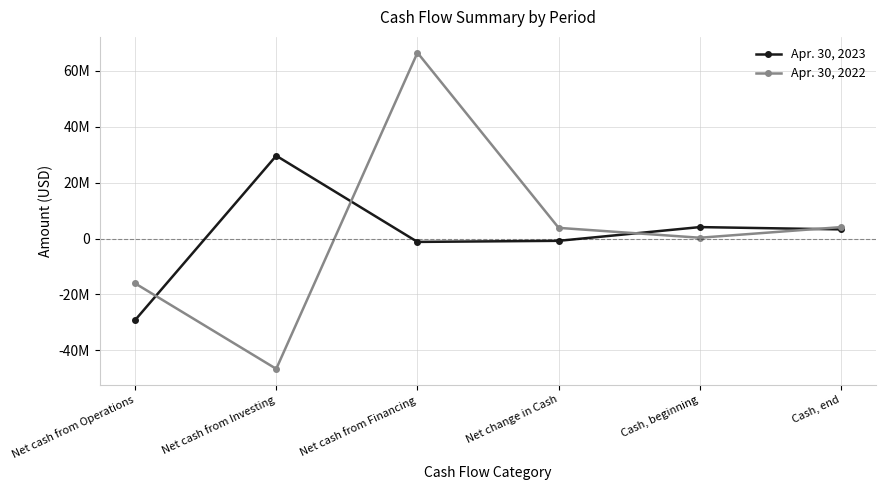

What are all the series names shown in the legend?

Apr. 30, 2023, Apr. 30, 2022